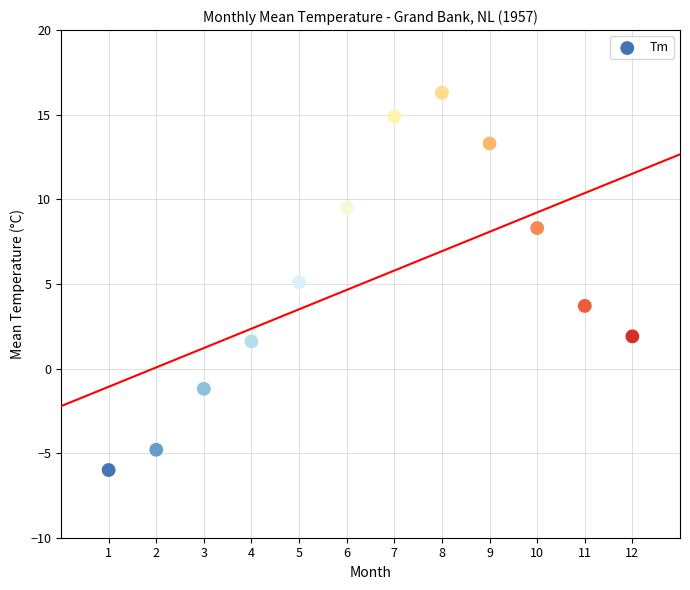

What is the average Y value?

5.2